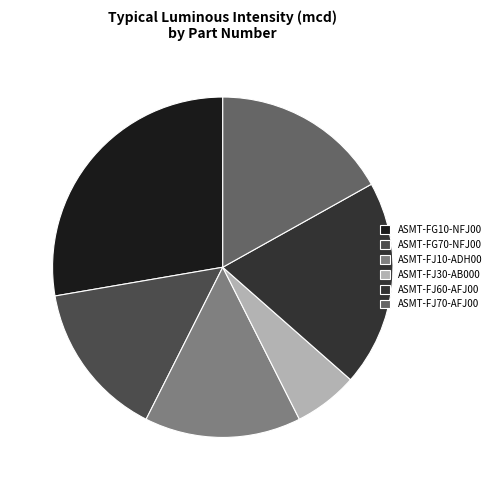

True or false: ASMT-FJ30-AB000 accounts for 1% of the total.

False